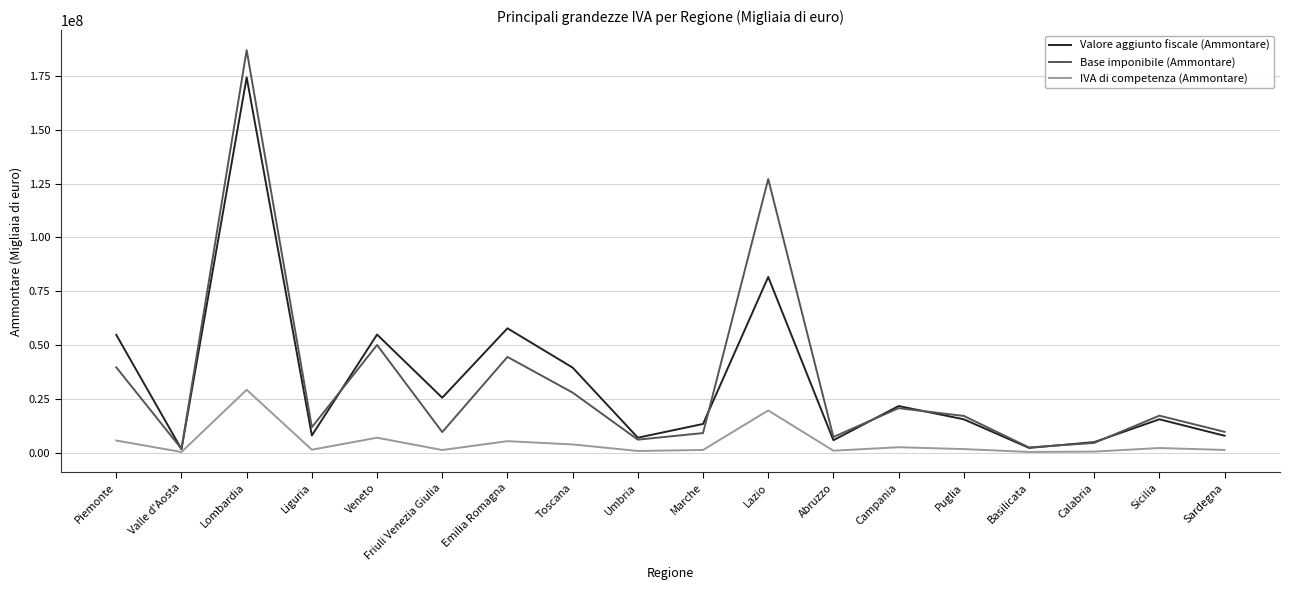

Which series has the largest range (max minus min)?

Base imponibile (Ammontare)